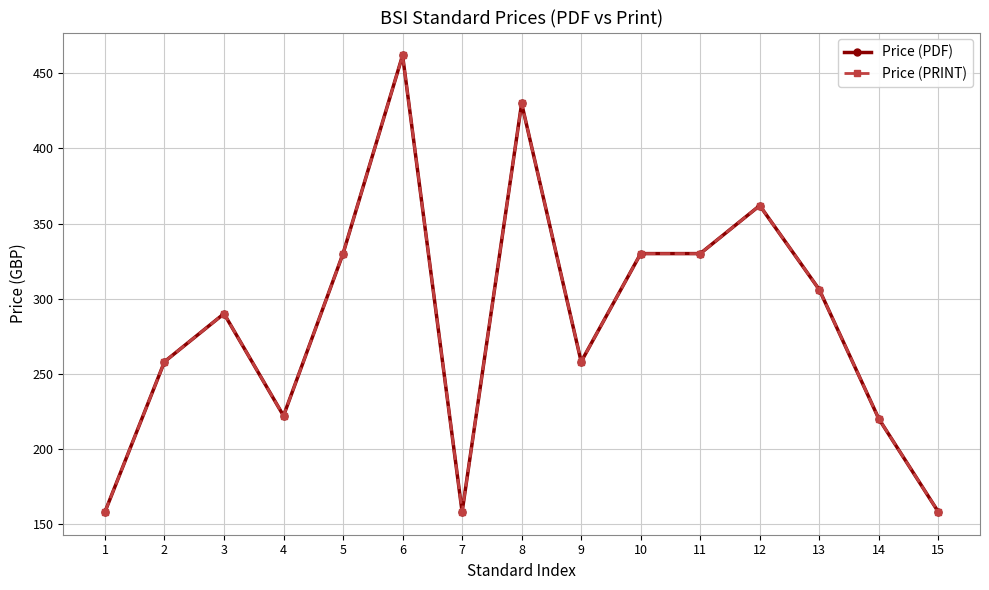

Does the chart have visible grid lines?

Yes